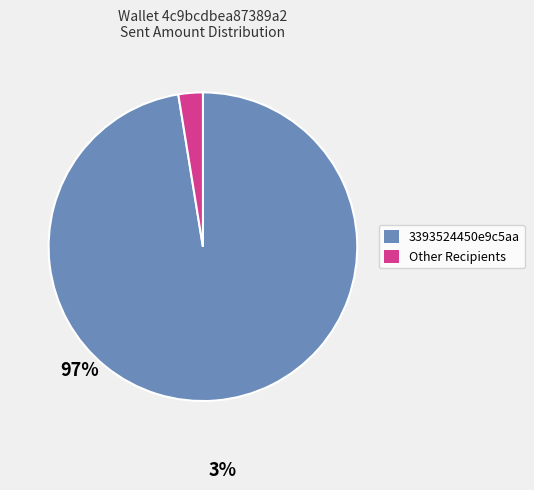

Does any single category account for the majority?

Yes